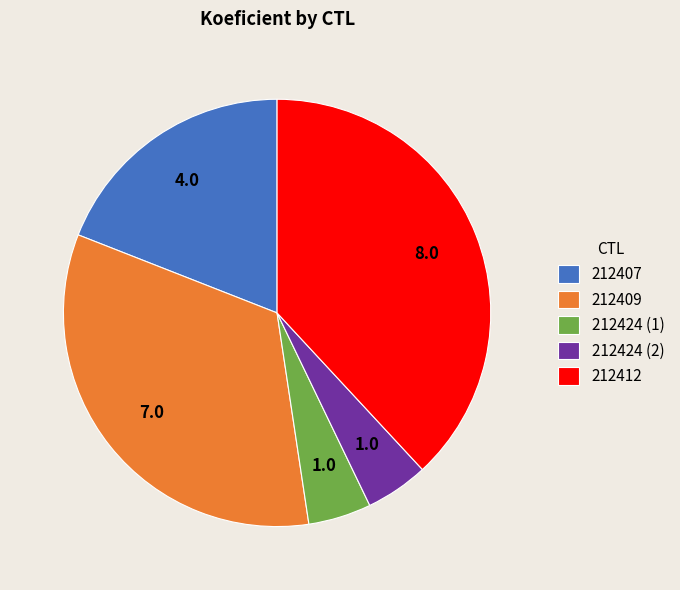

Which has a higher value, 212424 (1) or 212412?

212412